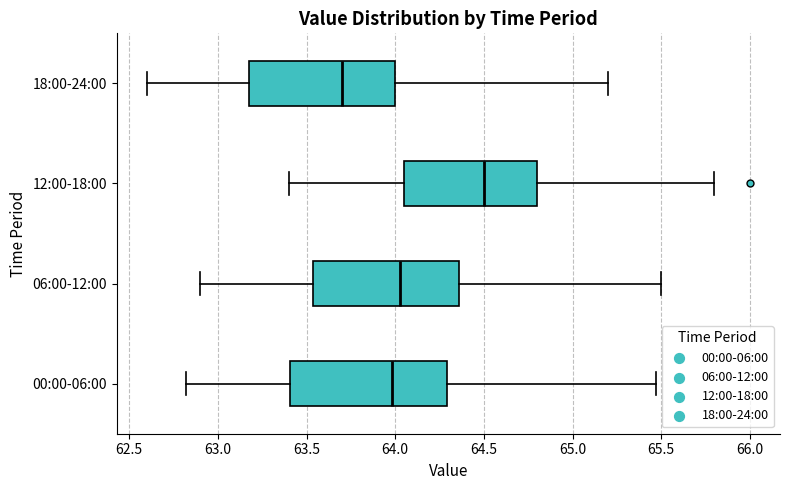

Which box's median line is the furthest to the right?

12:00-18:00